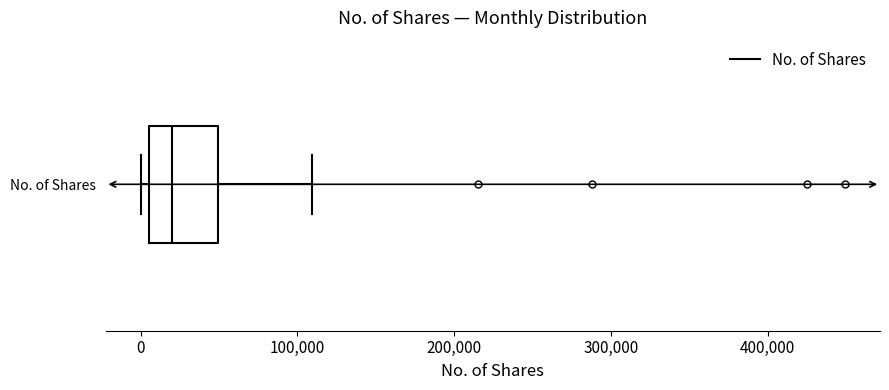

Read this box plot against the x-axis: the position of the median line, the range covered by the box, and the ends of both whiskers. The values are not printed on the chart, so give them approximately, as read against the axis.

median 20000, box 10000 to 50000, whiskers 0 to 110000